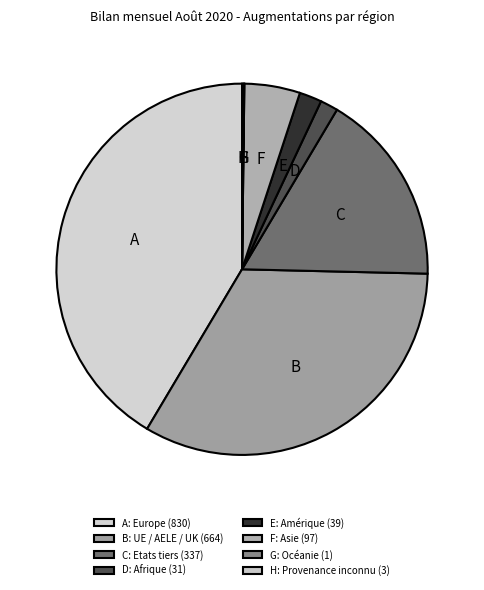

What is the smallest slice in the pie chart?

Océanie